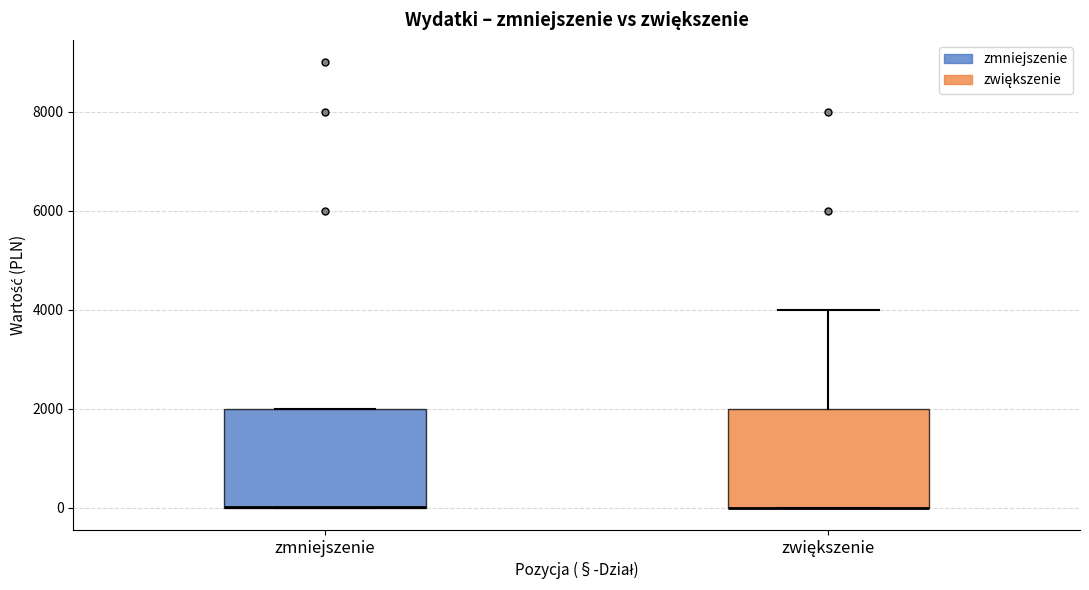

Where is the lower edge of the box for zwiększenie on the y-axis? The values are not printed on the chart, so give them approximately, as read against the axis.

0